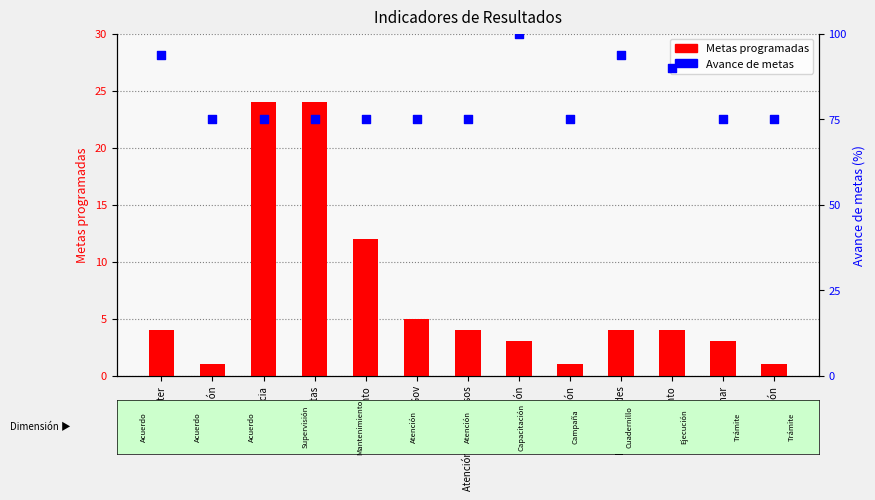

What are all the series names shown in the legend?

Metas programadas, Avance de metas